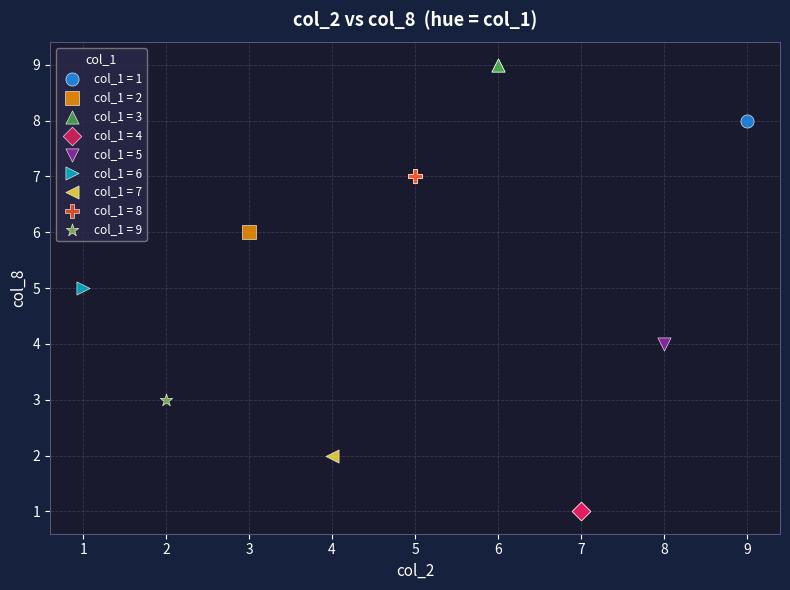

Which series contains the highest Y value?

col_1 = 3